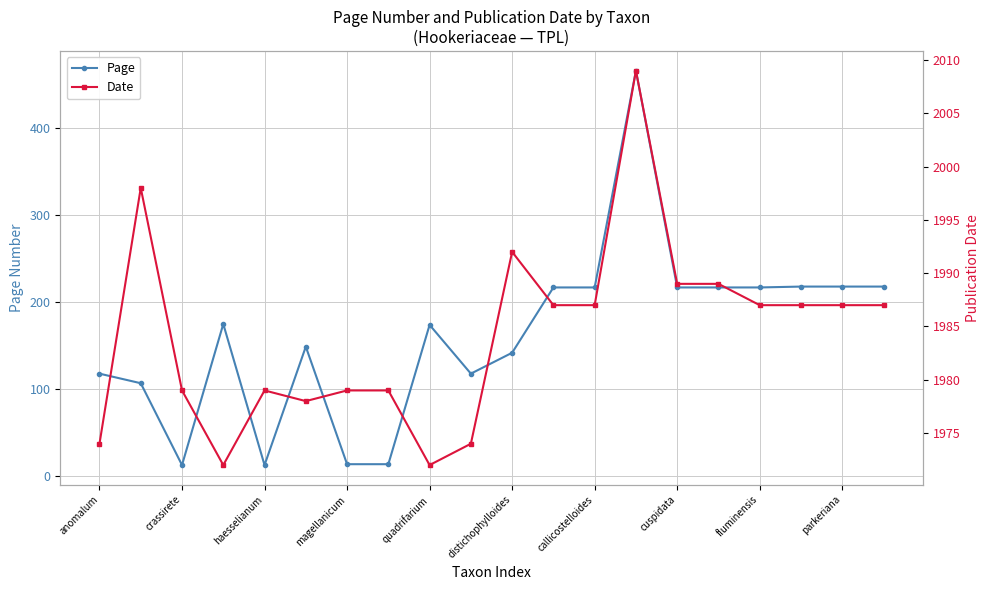

What is the highest value of the Page series?

466